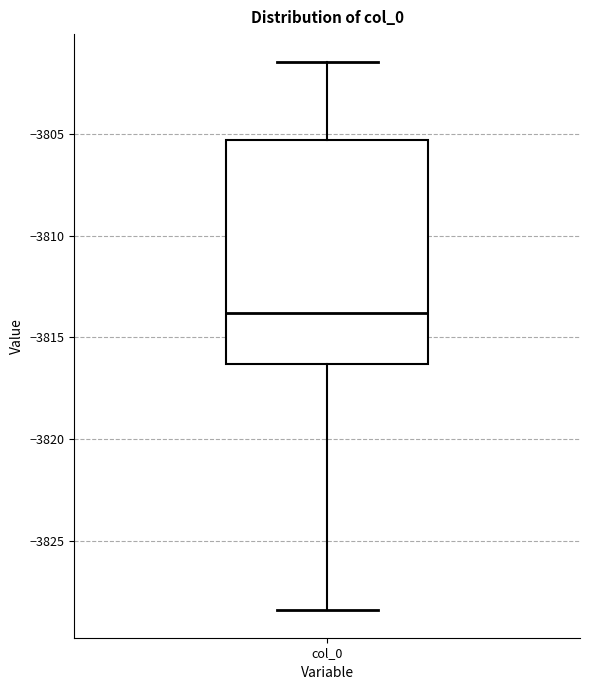

Where does the upper whisker of the box for col_0 end on the y-axis? The values are not printed on the chart, so give them approximately, as read against the axis.

-3801.5